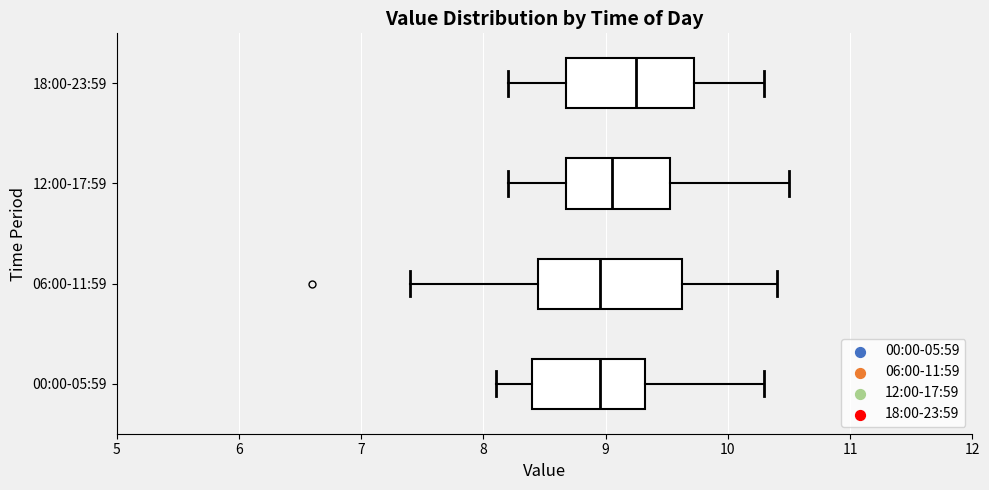

Reading bottom to top, transcribe this box plot: for each box, give where its median line is, the range the box spans, and where its two whiskers end, as read against the x-axis. The values are not printed on the chart, so give them approximately, as read against the axis.

00:00-05:59: median 9.0, box 8.4 to 9.3, whiskers 8.1 to 10.3
06:00-11:59: median 9.0, box 8.5 to 9.6, whiskers 7.4 to 10.4
12:00-17:59: median 9.1, box 8.7 to 9.5, whiskers 8.2 to 10.5
18:00-23:59: median 9.3, box 8.7 to 9.7, whiskers 8.2 to 10.3